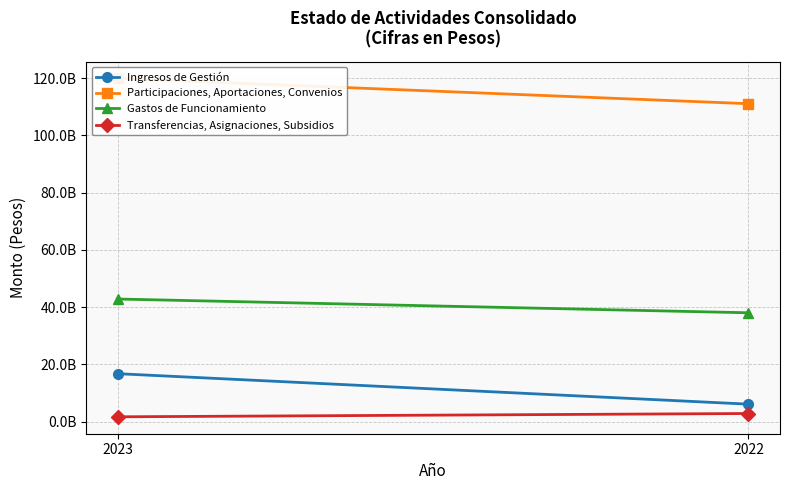

Which category has the highest value in the Ingresos de Gestión series?

2023